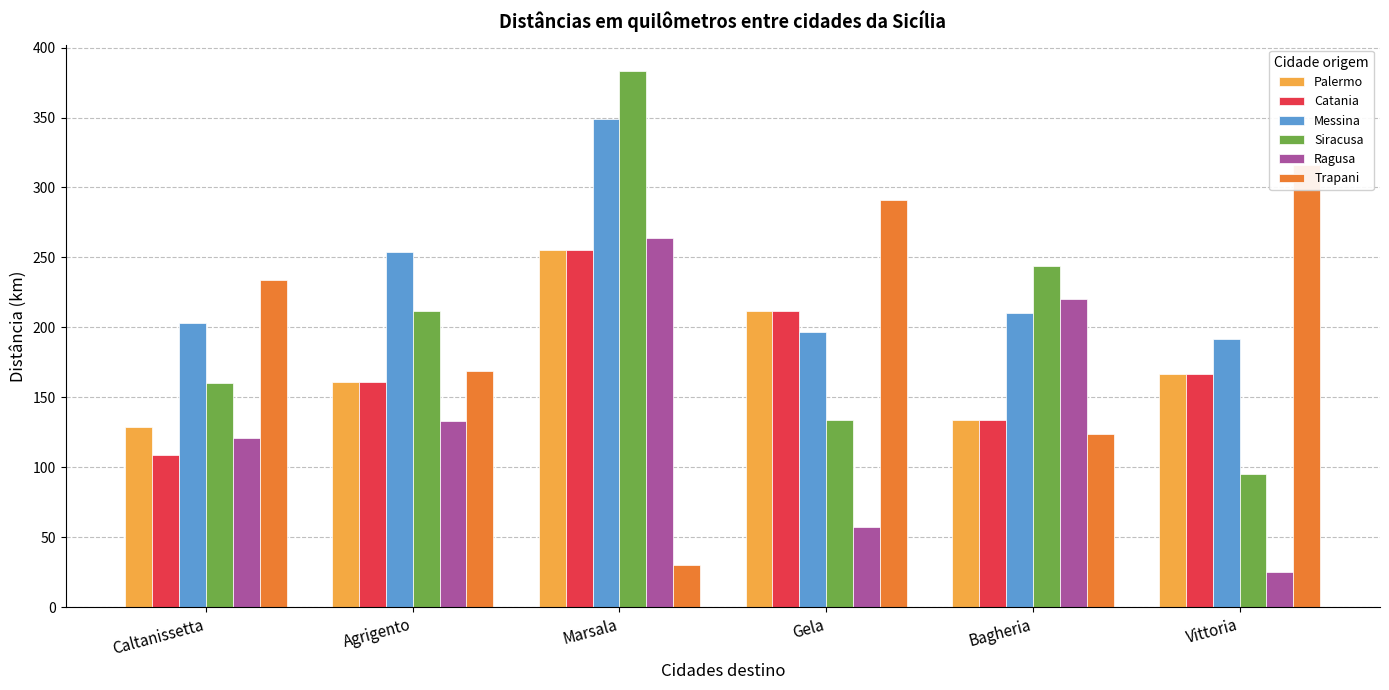

What is the minimum value for Palermo?

129